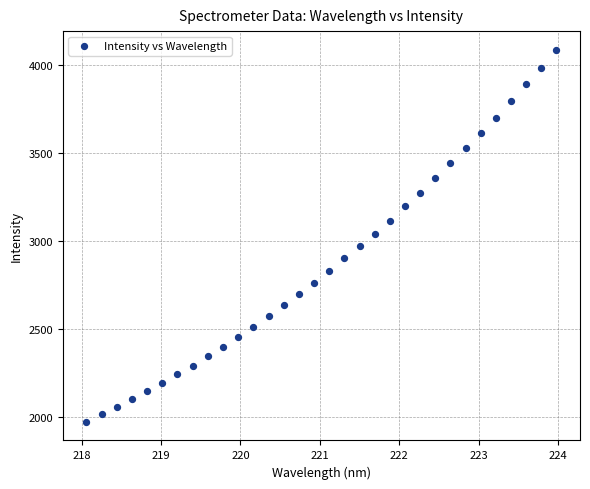

What is the range of Y values (max minus min)?

2115.6